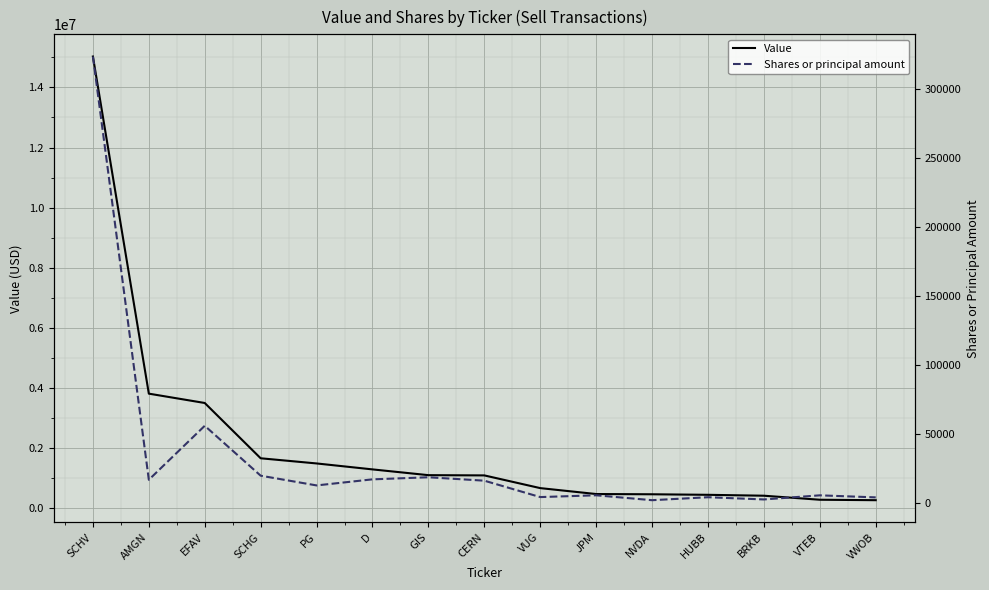

List the labels in order of Value value, smallest first.

VWOB, VTEB, BRKB, HUBB, NVDA, JPM, VUG, CERN, GIS, D, PG, SCHG, EFAV, AMGN, SCHV